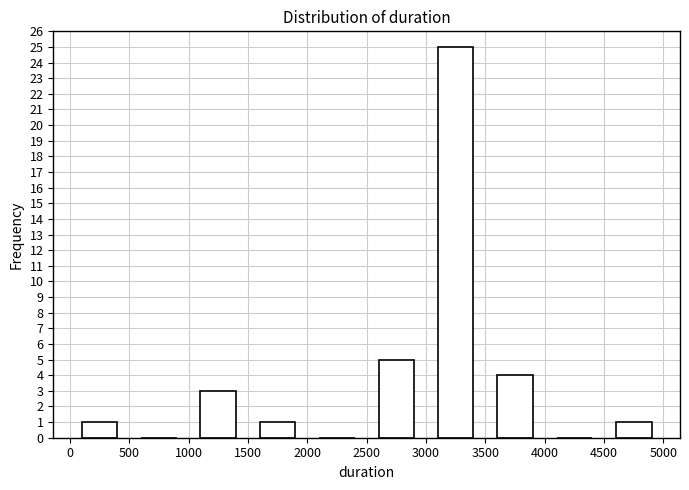

Reading left to right, transcribe this chart: for each bar, give the range it covers on the x-axis and its height. The values are not printed on the chart, so give them approximately, as read against the axis.

0 to 500: 1
500 to 1000: 0
1000 to 1500: 3
1500 to 2000: 1
2000 to 2500: 0
2500 to 3000: 5
3000 to 3500: 25
3500 to 4000: 4
4000 to 4500: 0
4500 to 5000: 1